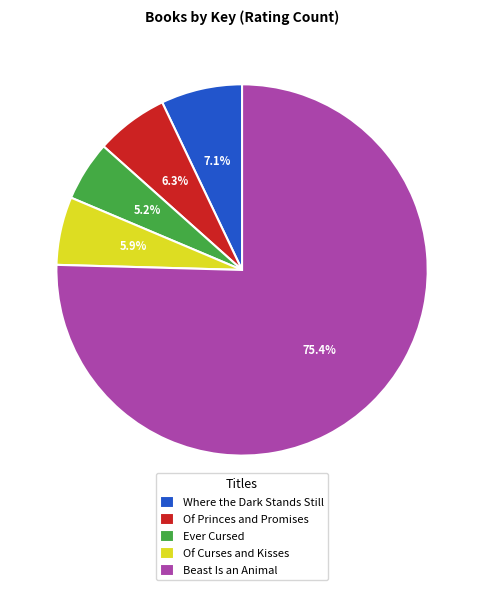

To the nearest percent, what percentage of the pie is Of Princes and Promises?

6%